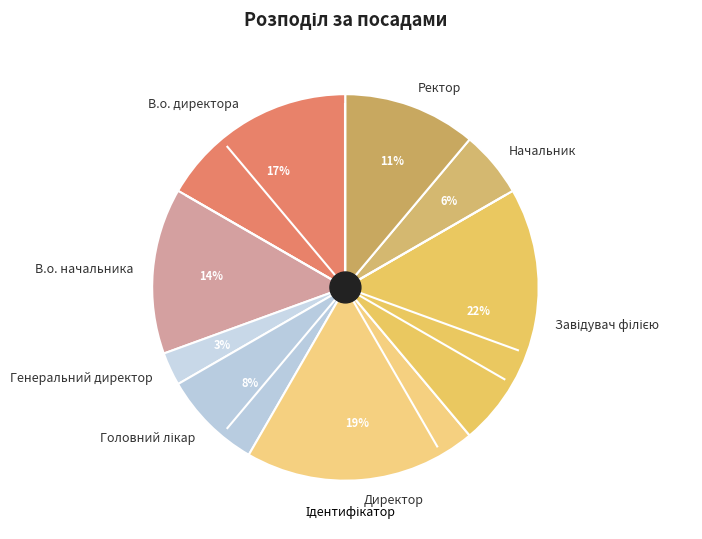

True or false: Директор accounts for 19% of the total.

True